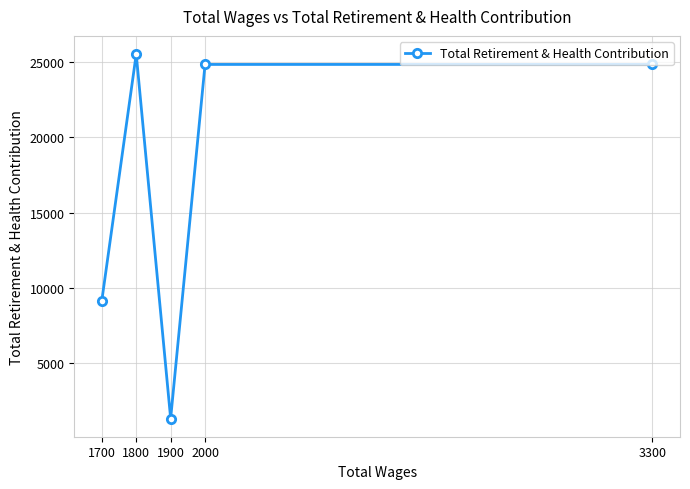

Where does the data first go above 24843?

1800